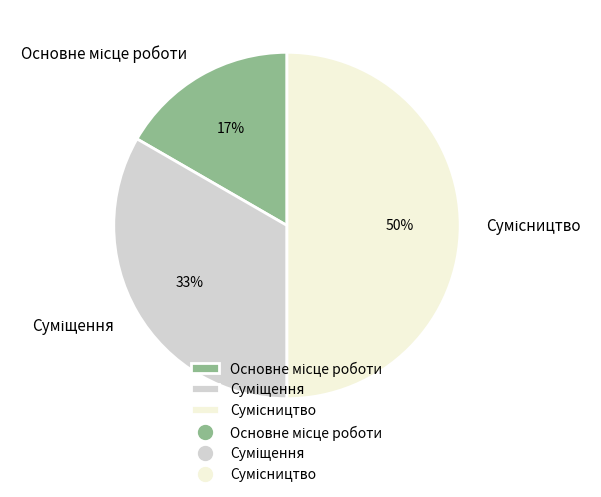

To the nearest percent, what is the difference between the largest and smallest slice percentages?

33%